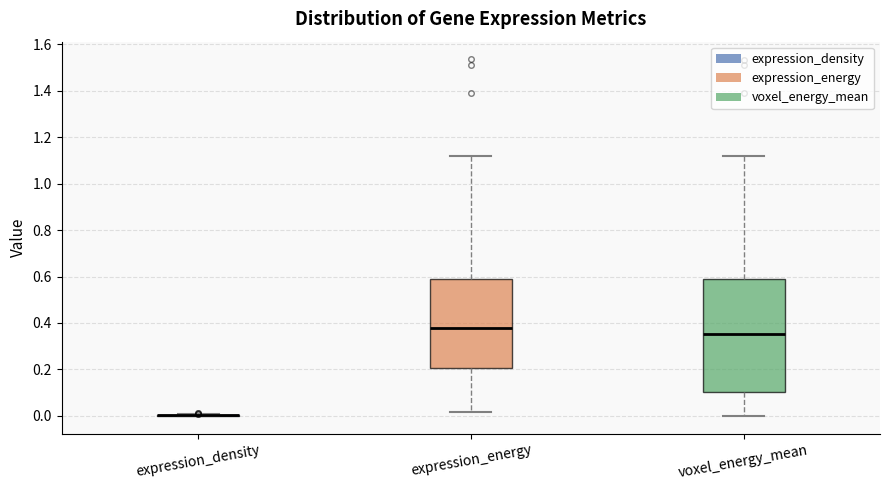

Reading left to right, read every box against the y-axis: the position of its median line, the range the box covers, and the ends of its whiskers. The values are not printed on the chart, so give them approximately, as read against the axis.

expression_density: box collapsed to a line at 0.00, whiskers 0.00 to 0.00
expression_energy: median 0.38, box 0.20 to 0.58, whiskers 0.02 to 1.12
voxel_energy_mean: median 0.36, box 0.10 to 0.58, whiskers 0.00 to 1.12